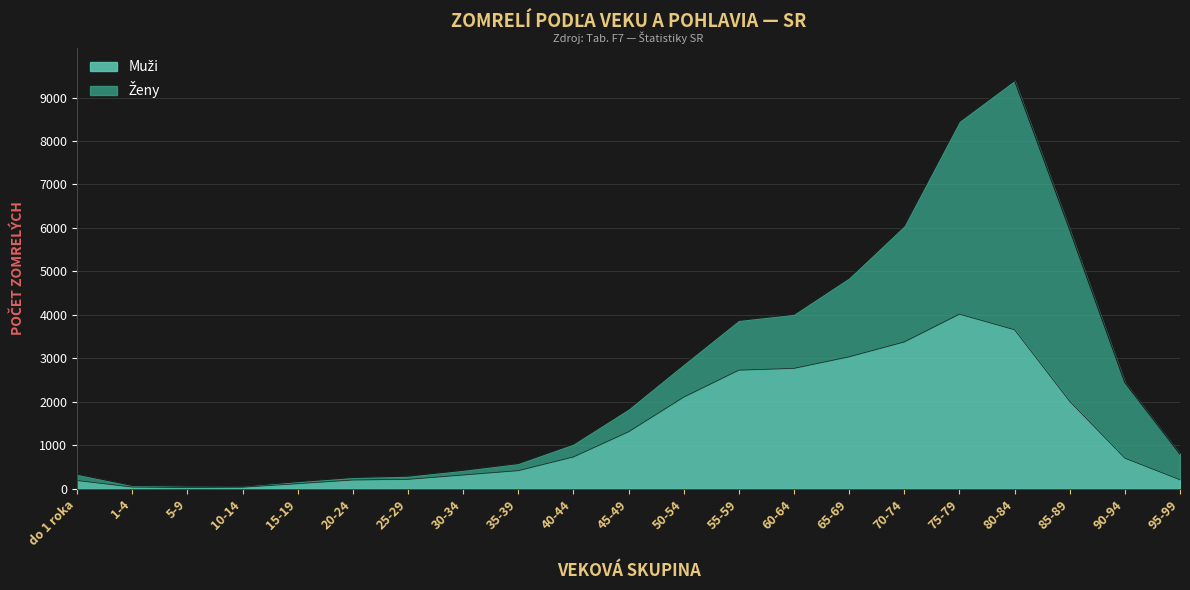

At which category is the sum across all series the highest?

80-84